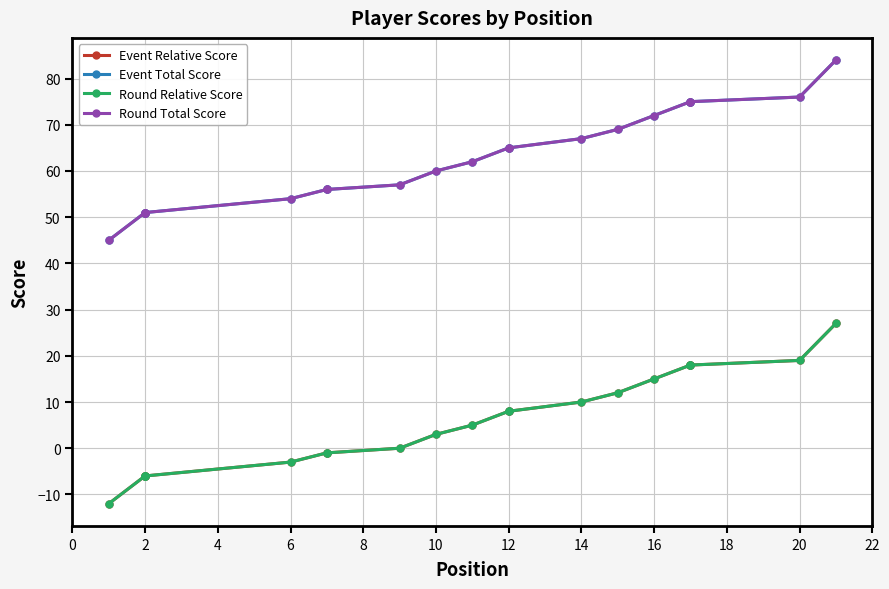

Is this an area chart (filled region under the line)?

No